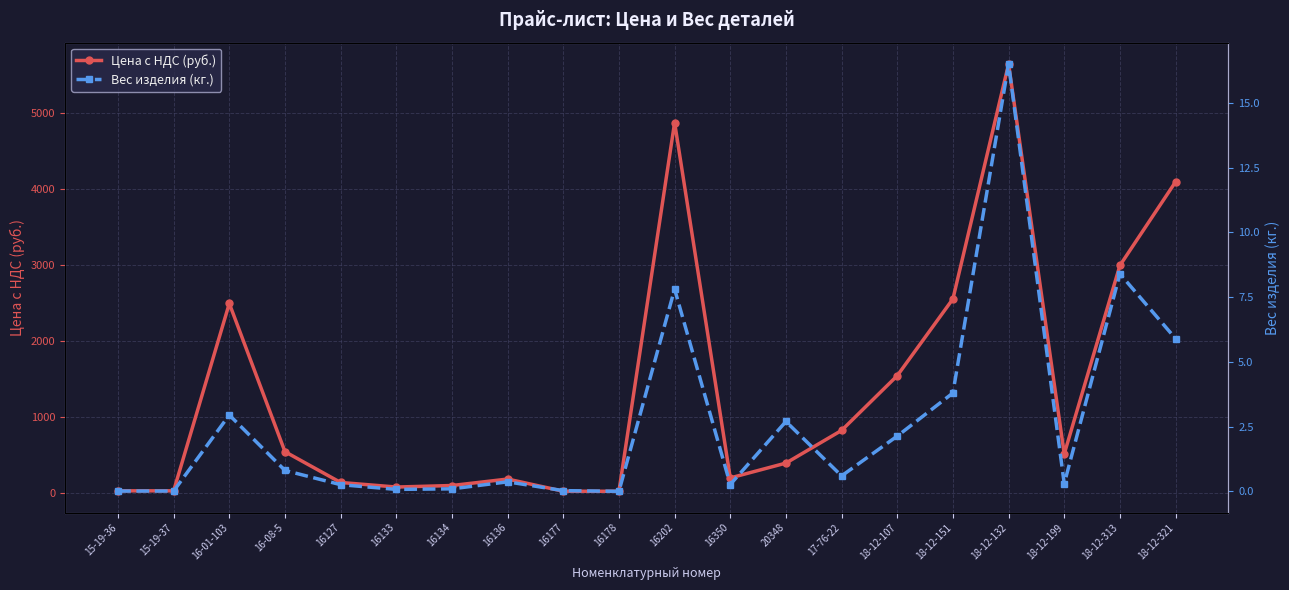

Which has a higher value, 16136 or 18-12-107?

18-12-107